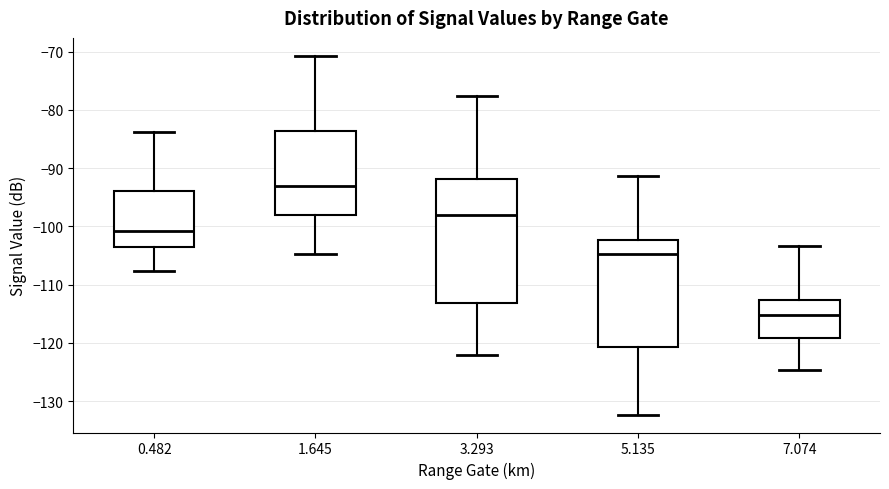

Comparing the boxes themselves (not the whiskers), which one is the tallest?

3.293